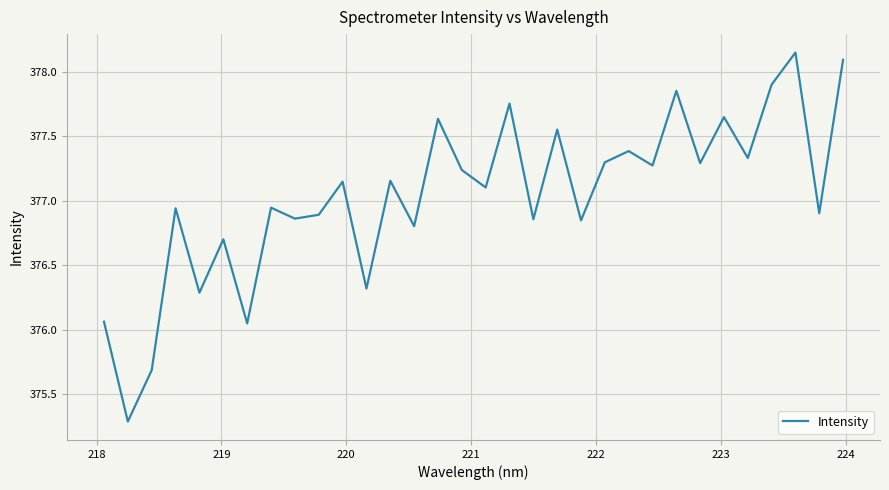

What is the average value?

377.0